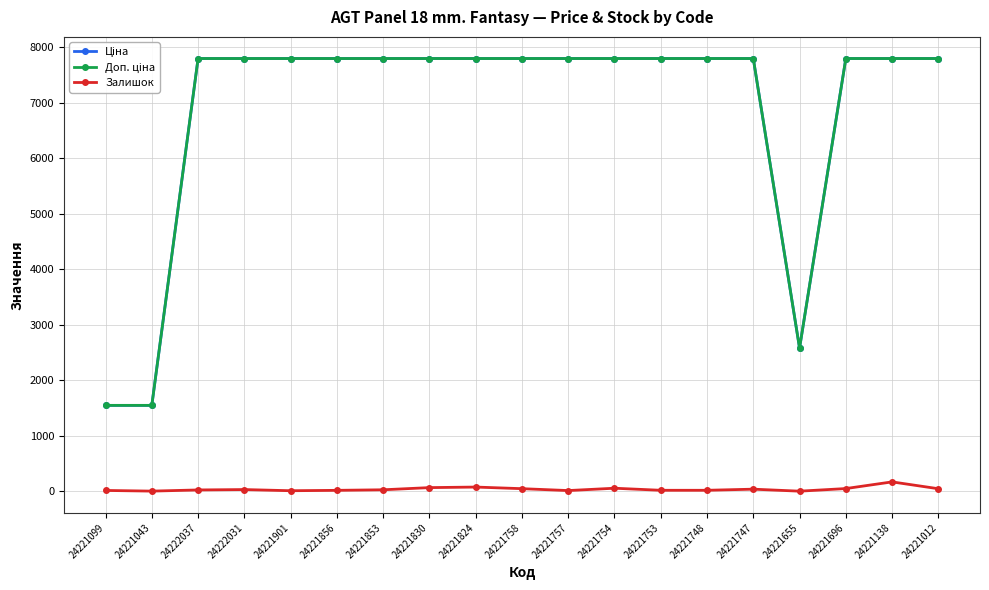

The Залишок series shows 56.0 at 24221754. True or false?

True